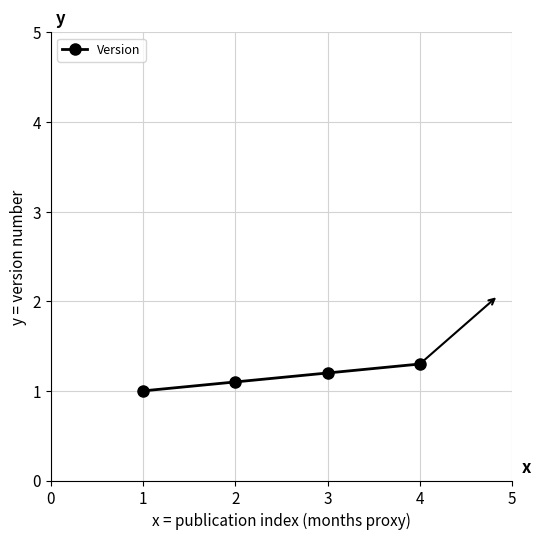

List the labels in order of value, largest first.

4, 3, 2, 1